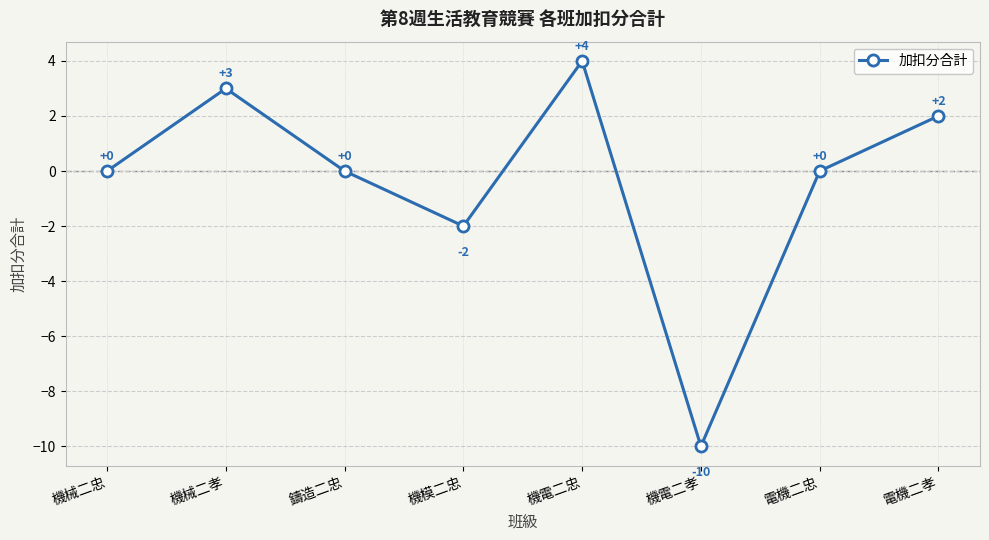

What is the label of the 4th point from the right?

機電二忠